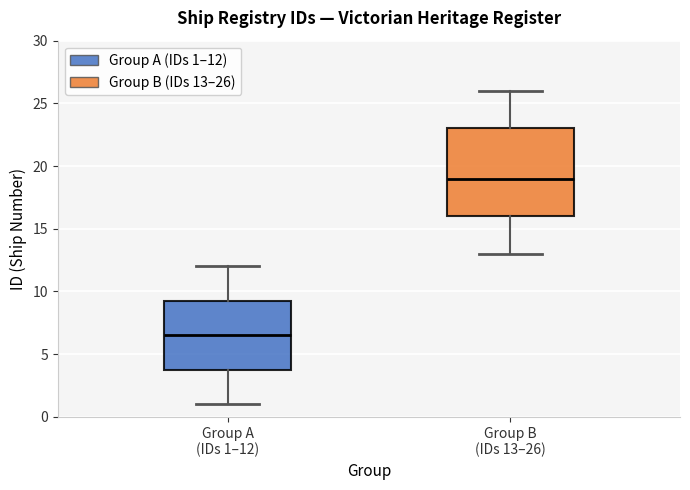

Which box has the highest median line?

Group B (IDs 13–26)